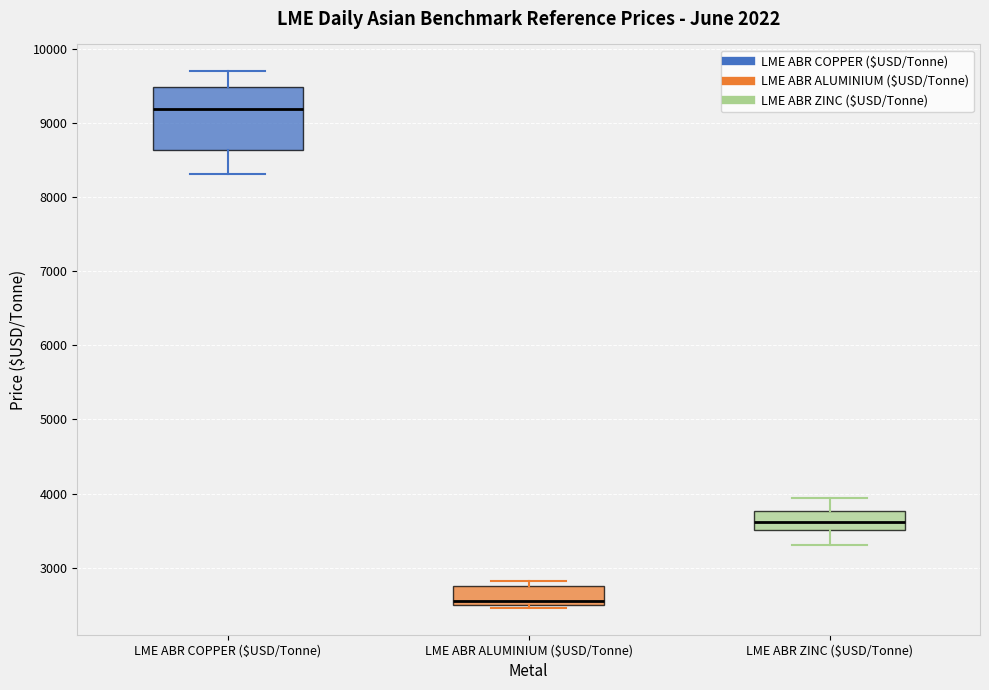

Reading left to right, transcribe this box plot: for each box, give where its median line is, the range the box spans, and where its two whiskers end, as read against the y-axis. The values are not printed on the chart, so give them approximately, as read against the axis.

LME ABR COPPER ($USD/Tonne): median 9200, box 8600 to 9500, whiskers 8300 to 9700
LME ABR ALUMINIUM ($USD/Tonne): median 2600, box 2500 to 2800, whiskers 2500 (just below the box's lower edge) to 2800 (just above the box's upper edge)
LME ABR ZINC ($USD/Tonne): median 3600, box 3500 to 3800, whiskers 3300 to 3900